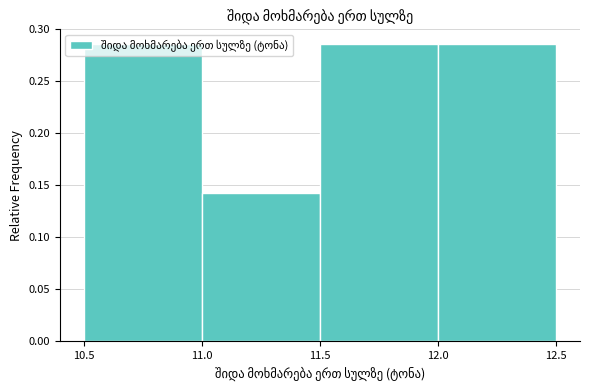

Reading left to right, list every bar in this chart as the range it spans on the x-axis followed by its height. The values are not printed on the chart, so give them approximately, as read against the axis.

10.5 to 11.0: 0.285
11.0 to 11.5: 0.145
11.5 to 12.0: 0.285
12.0 to 12.5: 0.285